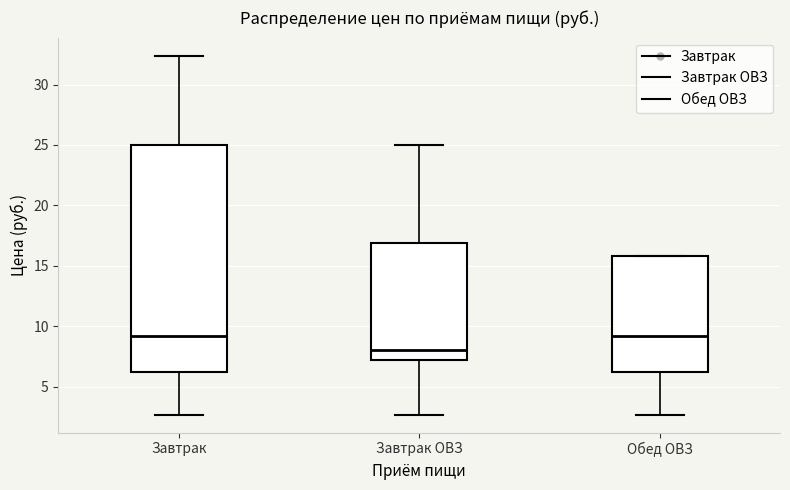

Where does the upper whisker of the box for Завтрак ОВЗ end on the y-axis? The values are not printed on the chart, so give them approximately, as read against the axis.

25.0